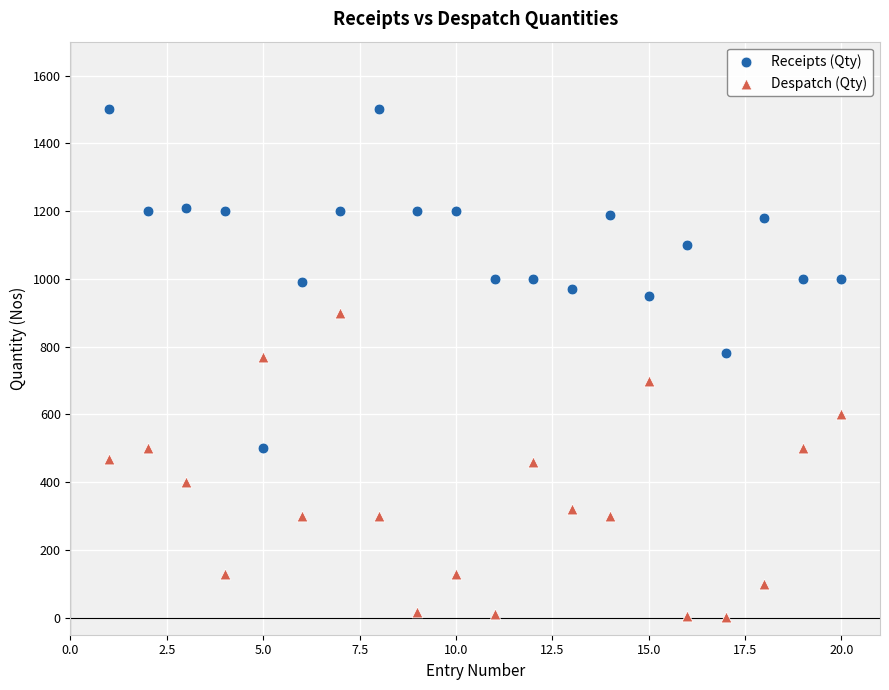

Which series has the largest Y range (max minus min)?

Receipts (Qty)